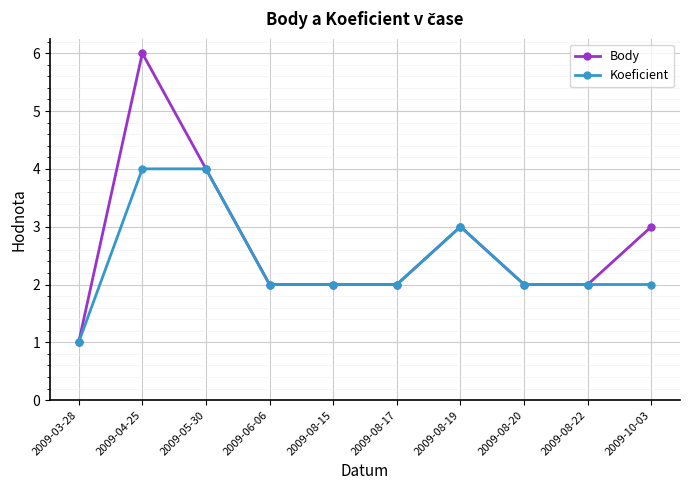

At which category is the sum across all series the highest?

2009-04-25